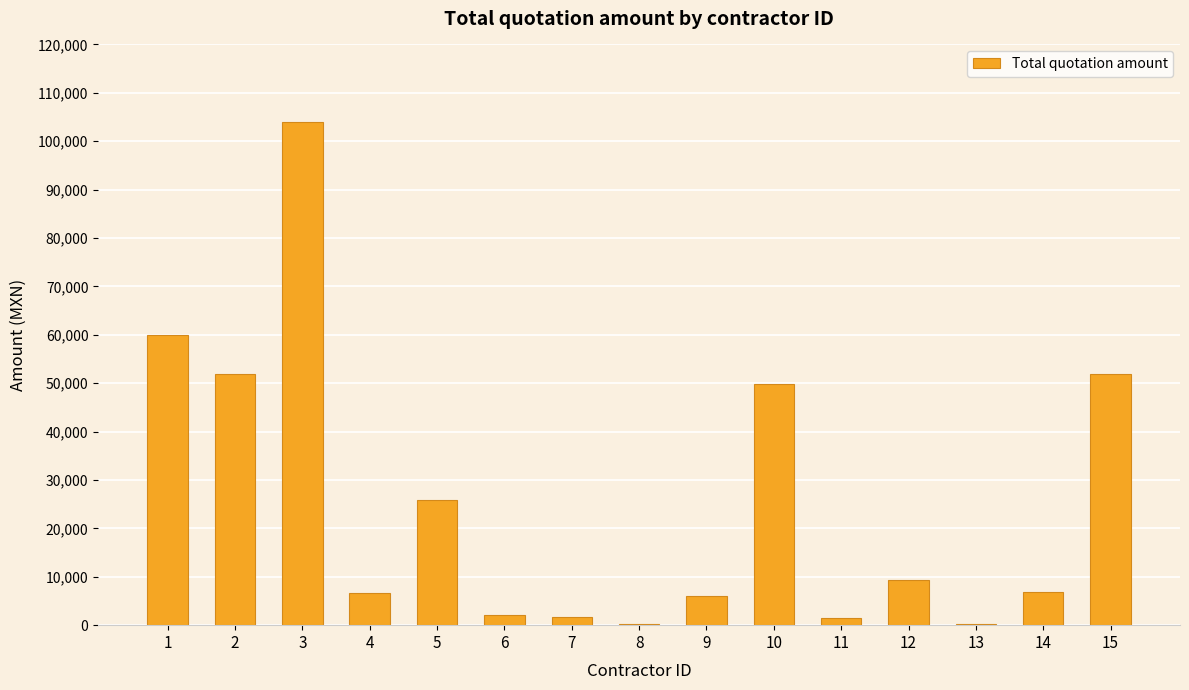

The value at 12 is 9419.2. True or false?

True